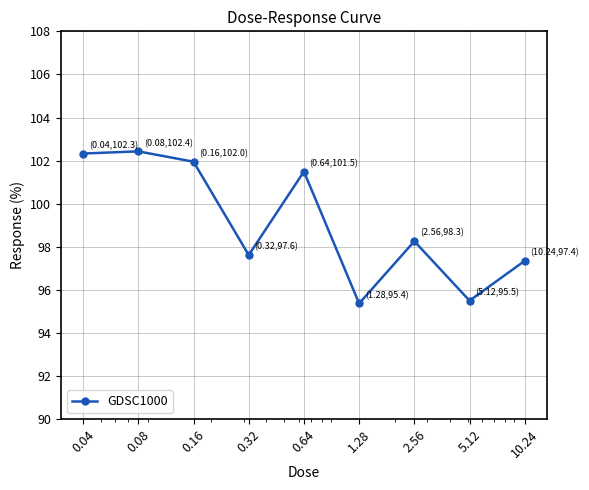

True or false: the data has more than 0 interior local peaks.

True